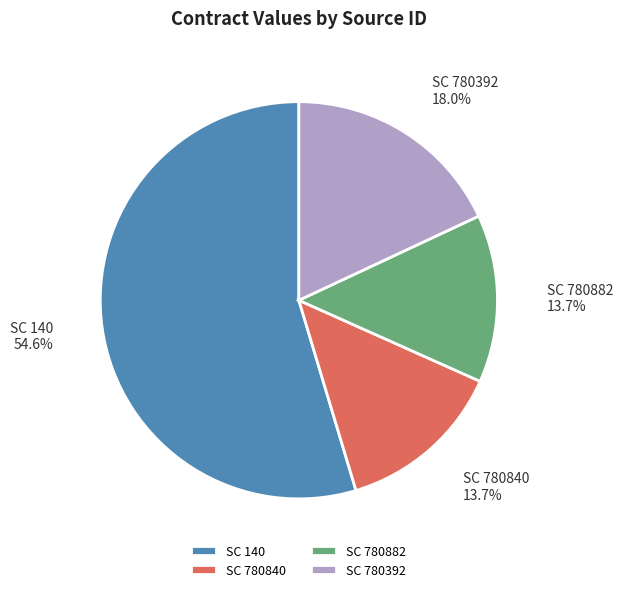

Count the number of slices in the pie.

4